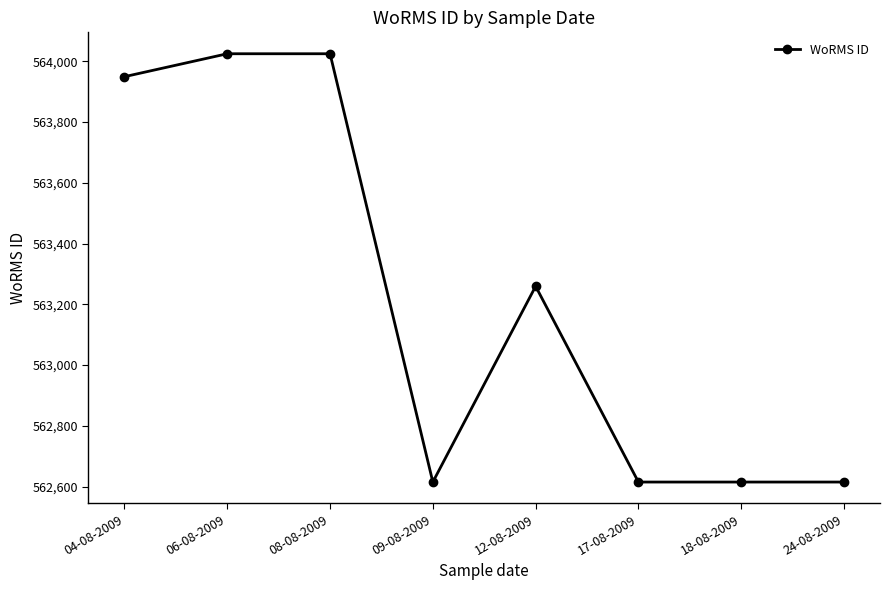

What is the minimum value shown in the chart?

562615.0